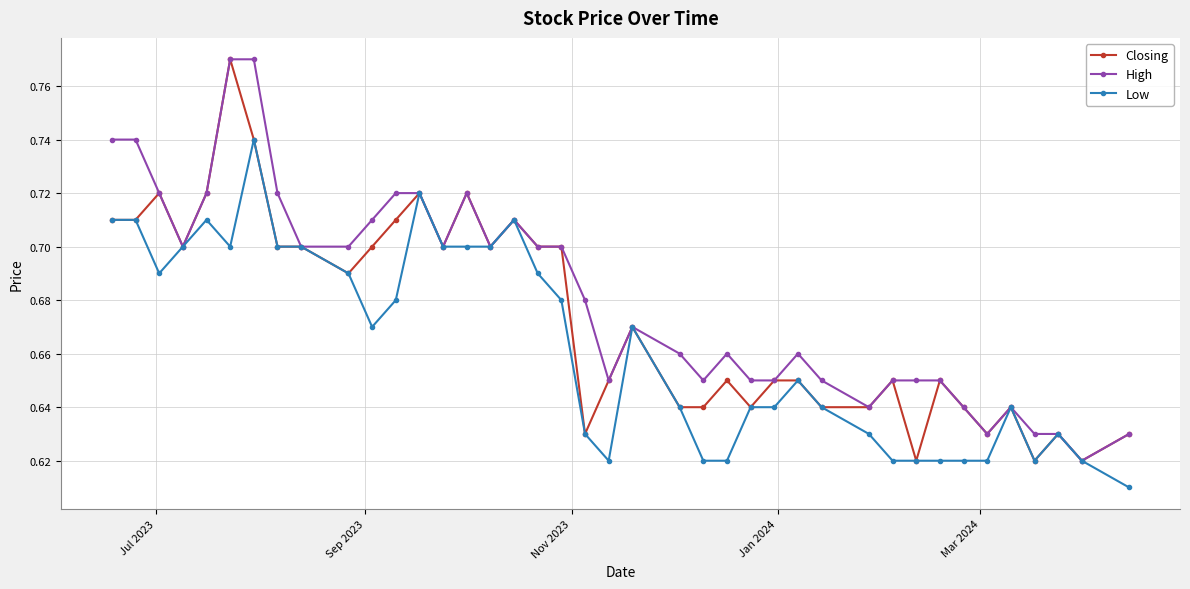

How many distinct data groups are displayed?

3